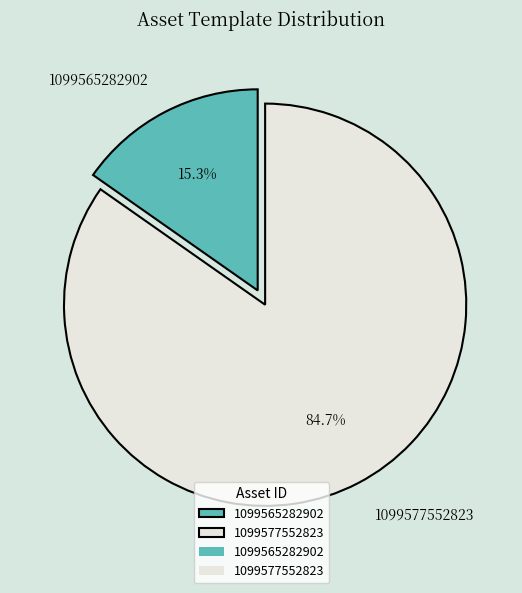

Rank the categories by value from highest to lowest.

1099577552823, 1099565282902